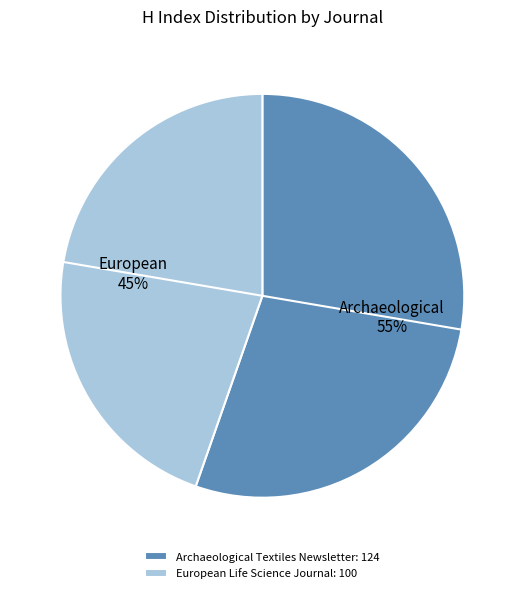

What percentage is the Archaeological Textiles Newsletter slice, to the nearest percent?

55%